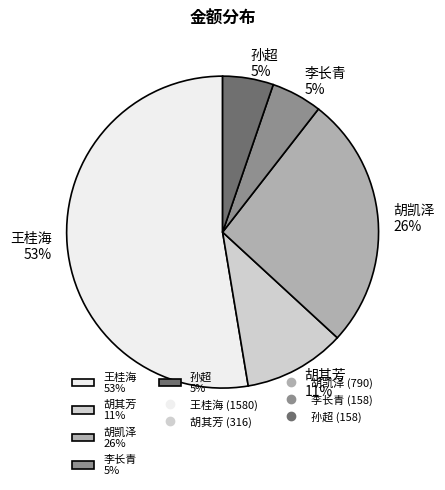

To the nearest percent, what percentage of the pie is 胡凯泽 26%?

26%